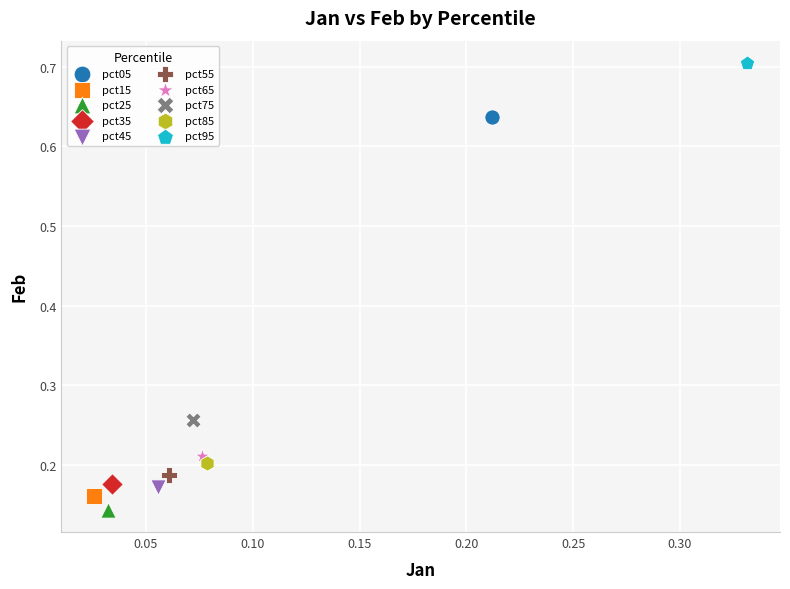

What are all the series names shown in the legend?

pct05, pct15, pct25, pct35, pct45, pct55, pct65, pct75, pct85, pct95